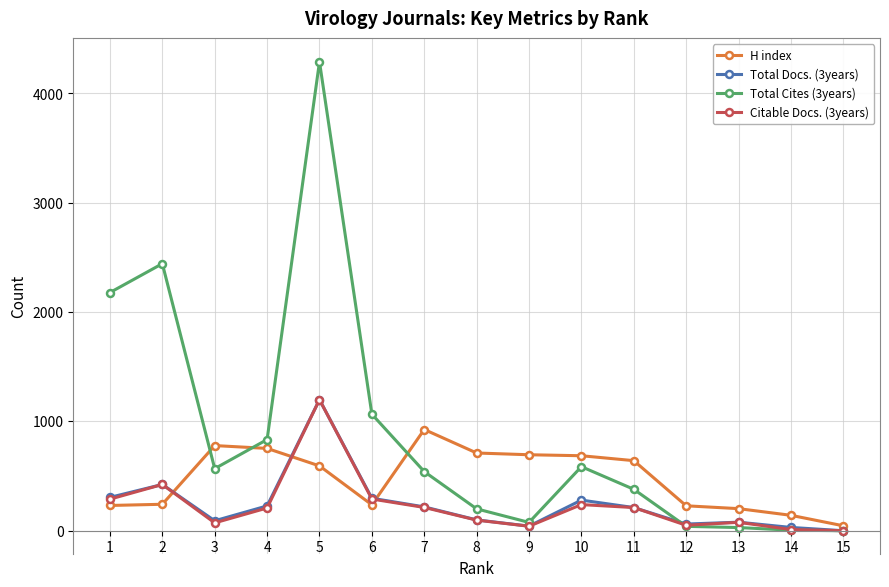

Which label corresponds to the largest value in the chart?

5